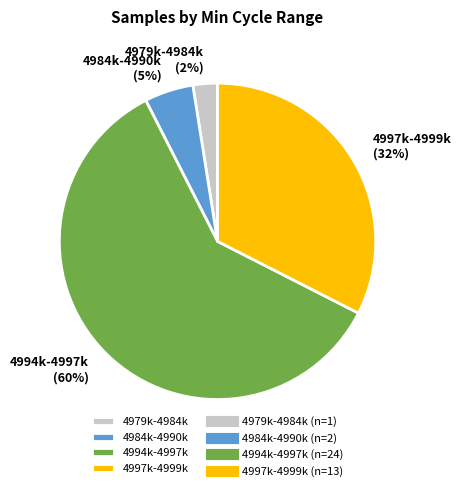

What percentage is the 4984k-4990k slice, to the nearest percent?

5%